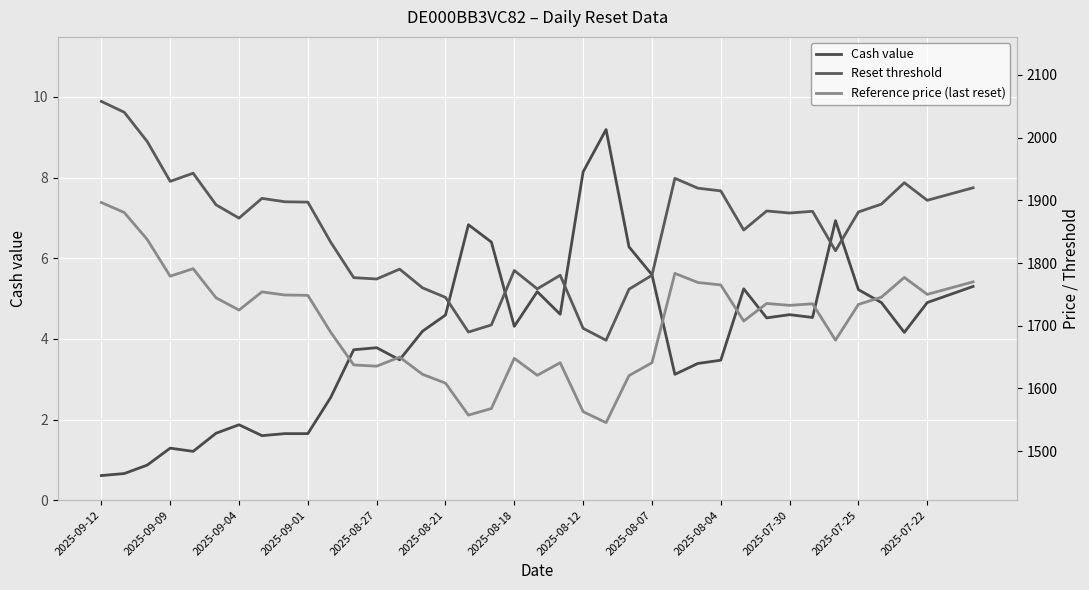

Which series has the largest total across all categories?

Reset threshold